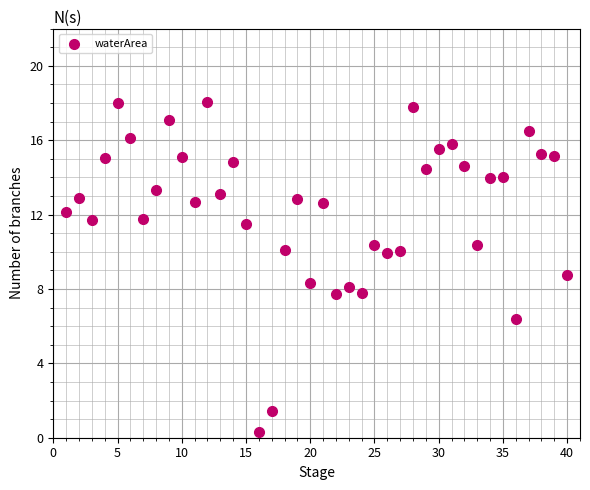

What is the range of Y values (max minus min)?

17.7